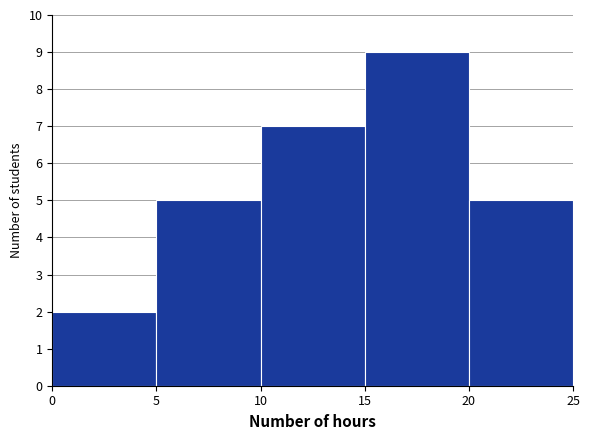

Reading left to right, transcribe this chart: for each bar, give the range it covers on the x-axis and its height. The values are not printed on the chart, so give them approximately, as read against the axis.

0 to 5: 2
5 to 10: 5
10 to 15: 7
15 to 20: 9
20 to 25: 5